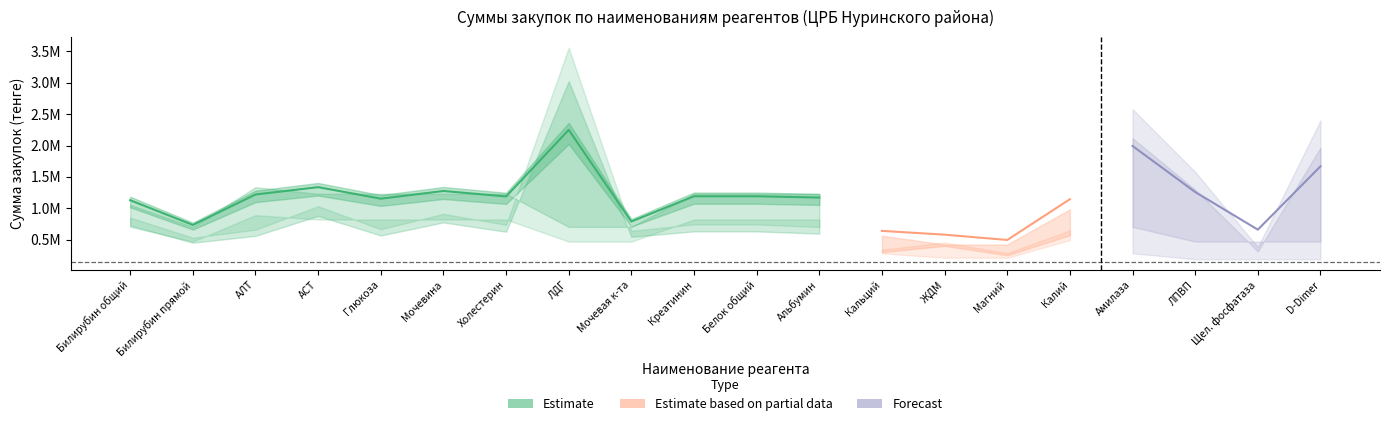

What is the lowest value of the сумма series?

285000